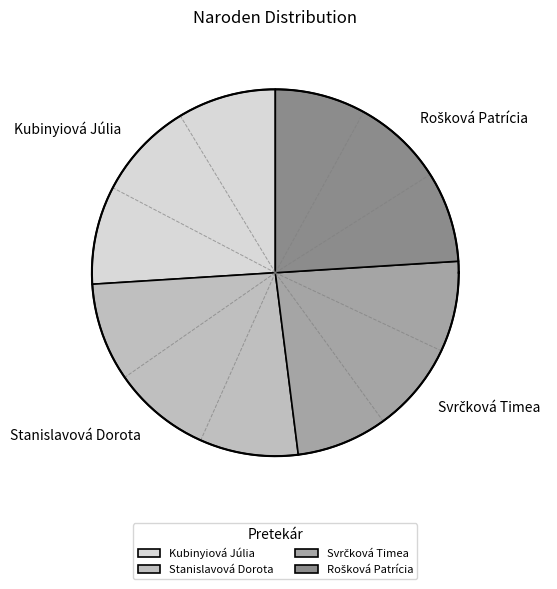

What is the largest slice in the pie chart?

Kubinyiová Júlia